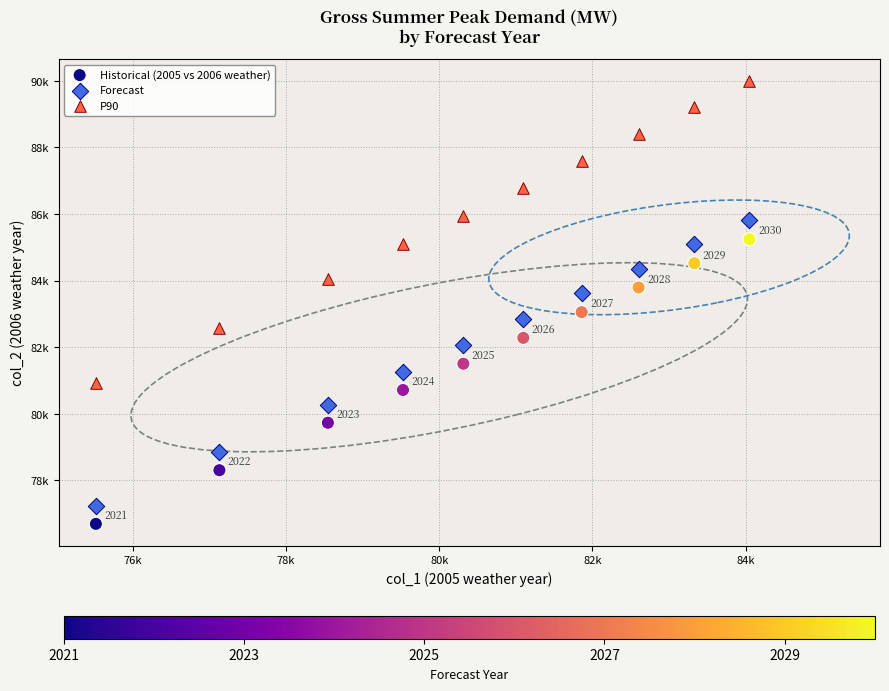

What are all the series names shown in the legend?

Historical (2005 vs 2006 weather), Forecast, P90